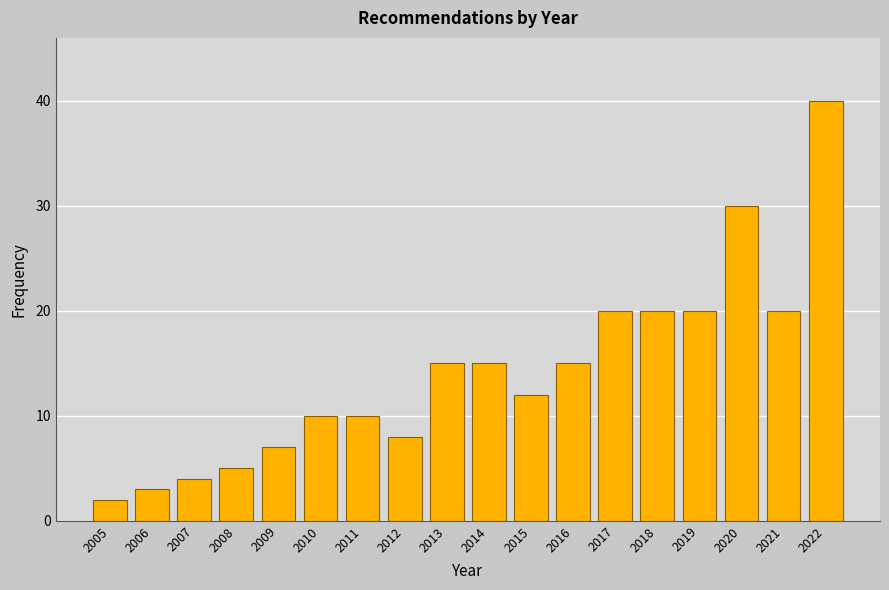

Reading left to right, list all the values displayed in this chart.

2	3	4	5	7	10	10	8	15	15	12	15	20	20	20	30	20	40